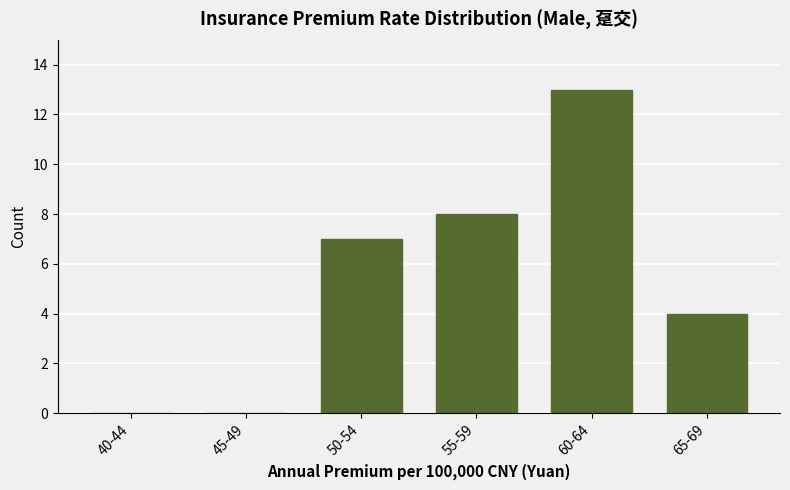

Reading left to right, what are all the values shown in this chart?

40-44=0	45-49=0	50-54=7	55-59=8	60-64=13	65-69=4